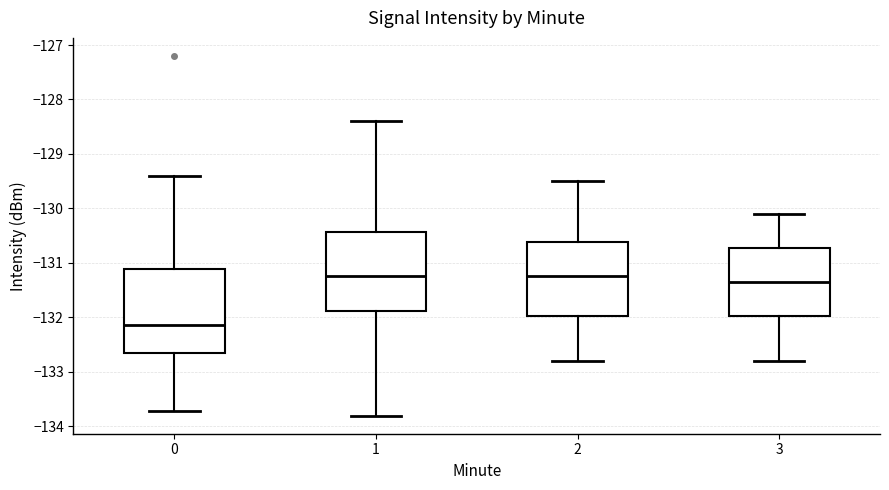

Where does the lower whisker of the box at x = 2 end on the y-axis? The values are not printed on the chart, so give them approximately, as read against the axis.

-132.8